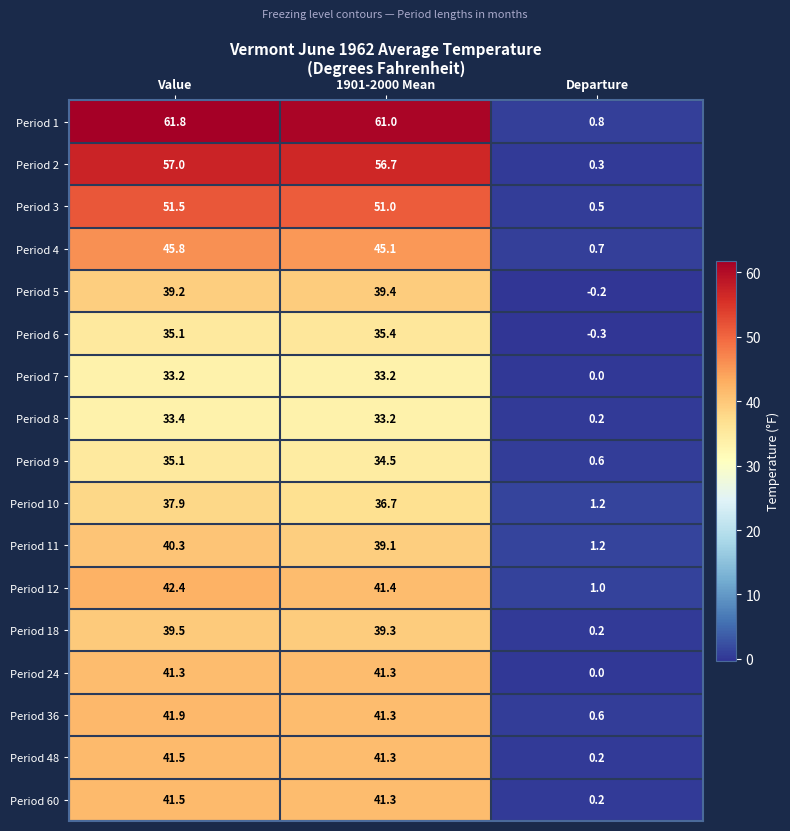

What is the difference between the second highest and minimum values in the Period 11 series?

37.9